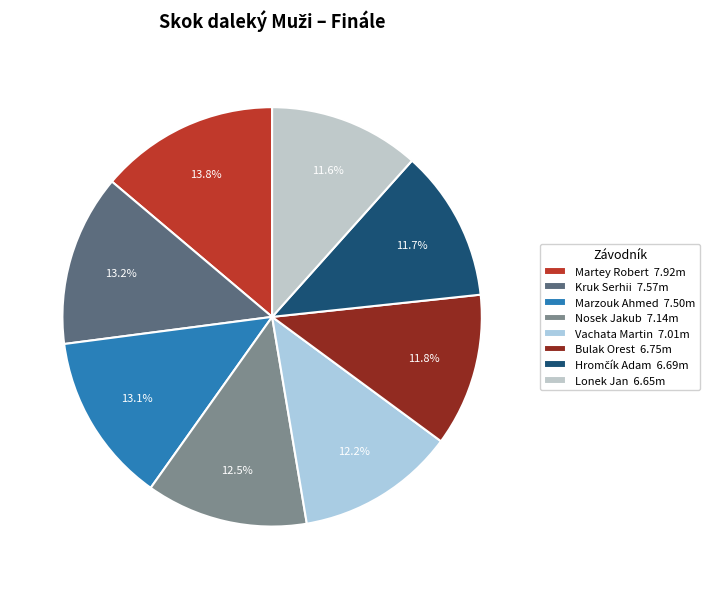

Combined, do Martey Robert and Vachata Martin account for over 50%?

No